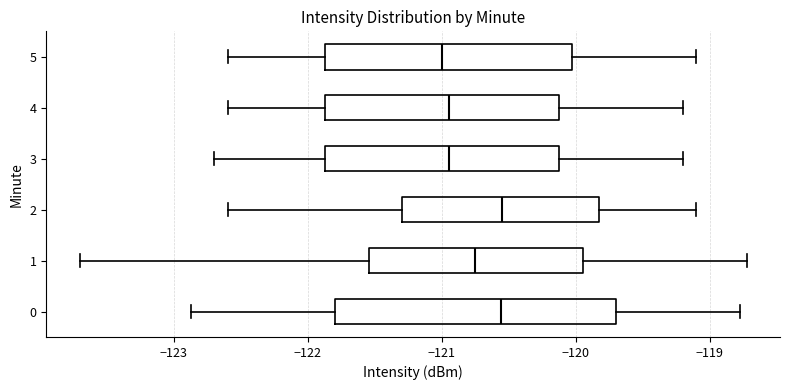

Reading bottom to top, transcribe this box plot: for each box, give where its median line is, the range the box spans, and where its two whiskers end, as read against the x-axis. The values are not printed on the chart, so give them approximately, as read against the axis.

0: median -120.6, box -121.8 to -119.7, whiskers -122.9 to -118.8
1: median -120.7, box -121.5 to -119.9, whiskers -123.7 to -118.7
2: median -120.5, box -121.3 to -119.8, whiskers -122.6 to -119.1
3: median -120.9, box -121.9 to -120.1, whiskers -122.7 to -119.2
4: median -120.9, box -121.9 to -120.1, whiskers -122.6 to -119.2
5: median -121.0, box -121.9 to -120.0, whiskers -122.6 to -119.1